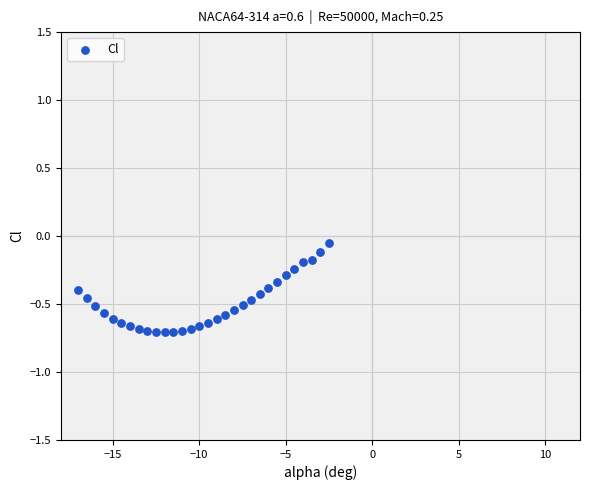

What is the range of Y values (max minus min)?

0.7